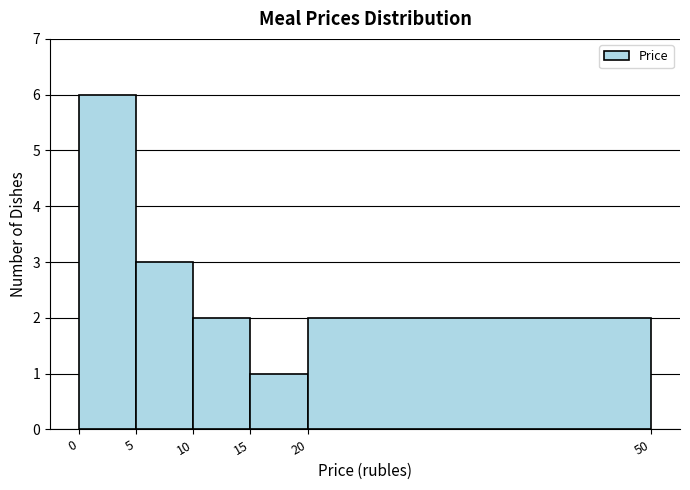

What is the height of the bar covering 15 to 20 on the x-axis? The values are not printed on the chart, so give them approximately, as read against the axis.

1